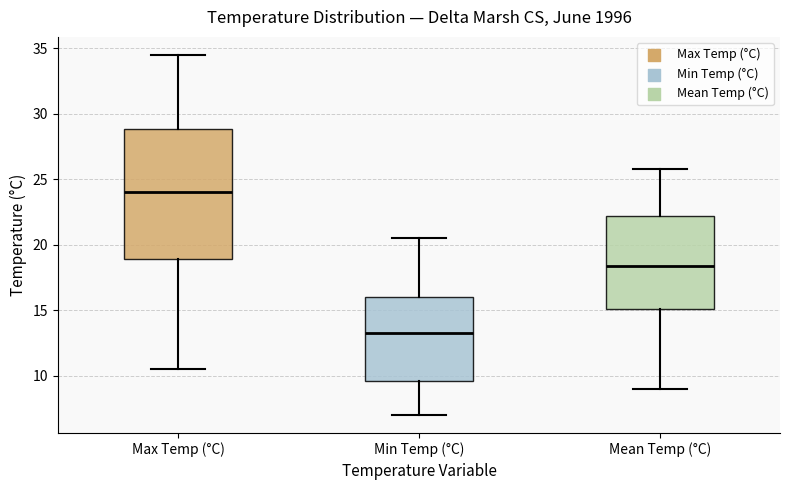

Reading left to right, transcribe this box plot: for each box, give where its median line is, the range the box spans, and where its two whiskers end, as read against the y-axis. The values are not printed on the chart, so give them approximately, as read against the axis.

Max Temp (°C): median 24.0, box 19.0 to 29.0, whiskers 10.5 to 34.5
Min Temp (°C): median 13.5, box 9.5 to 16.0, whiskers 7.0 to 20.5
Mean Temp (°C): median 18.5, box 15.0 to 22.0, whiskers 9.0 to 26.0